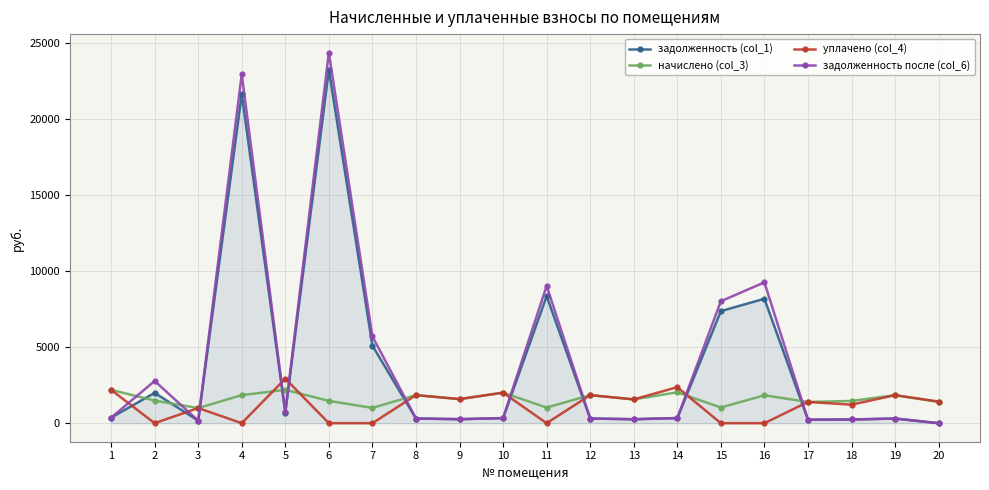

The value of уплачено (col_4) at 7 is 0.0. True or false?

True